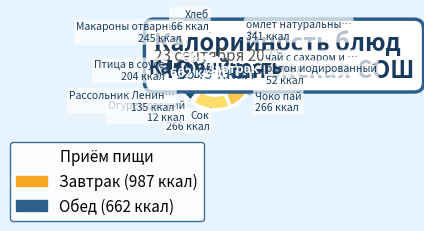

The омлет натуральный с сыром slice represents 21% of the pie. True or false?

True